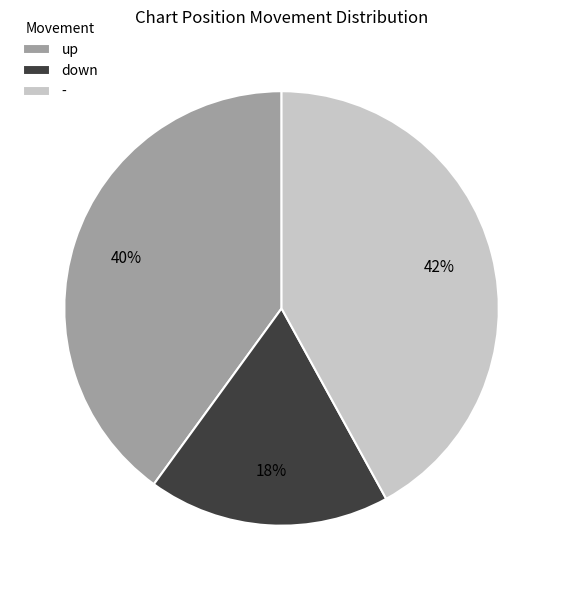

To the nearest percent, what is the average slice percentage?

33%